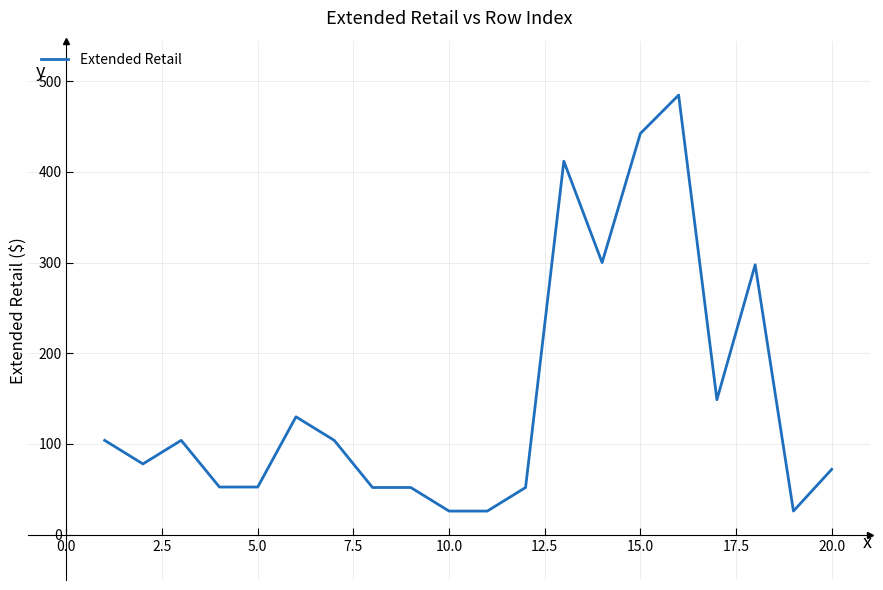

What is the minimum value shown in the chart?

26.0